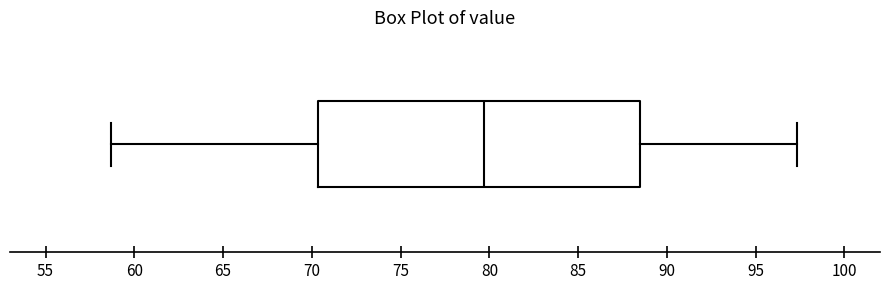

Transcribe this box plot: give where the median line is, the range the box spans, and where the two whiskers end, as read against the x-axis. The values are not printed on the chart, so give them approximately, as read against the axis.

median 79.5, box 70.5 to 88.5, whiskers 58.5 to 97.5